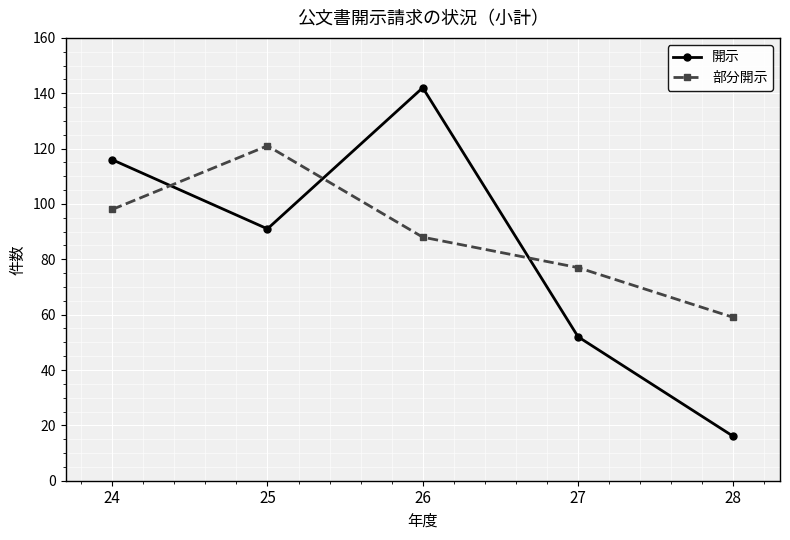

How many interior local peaks does the 部分開示 series have?

1